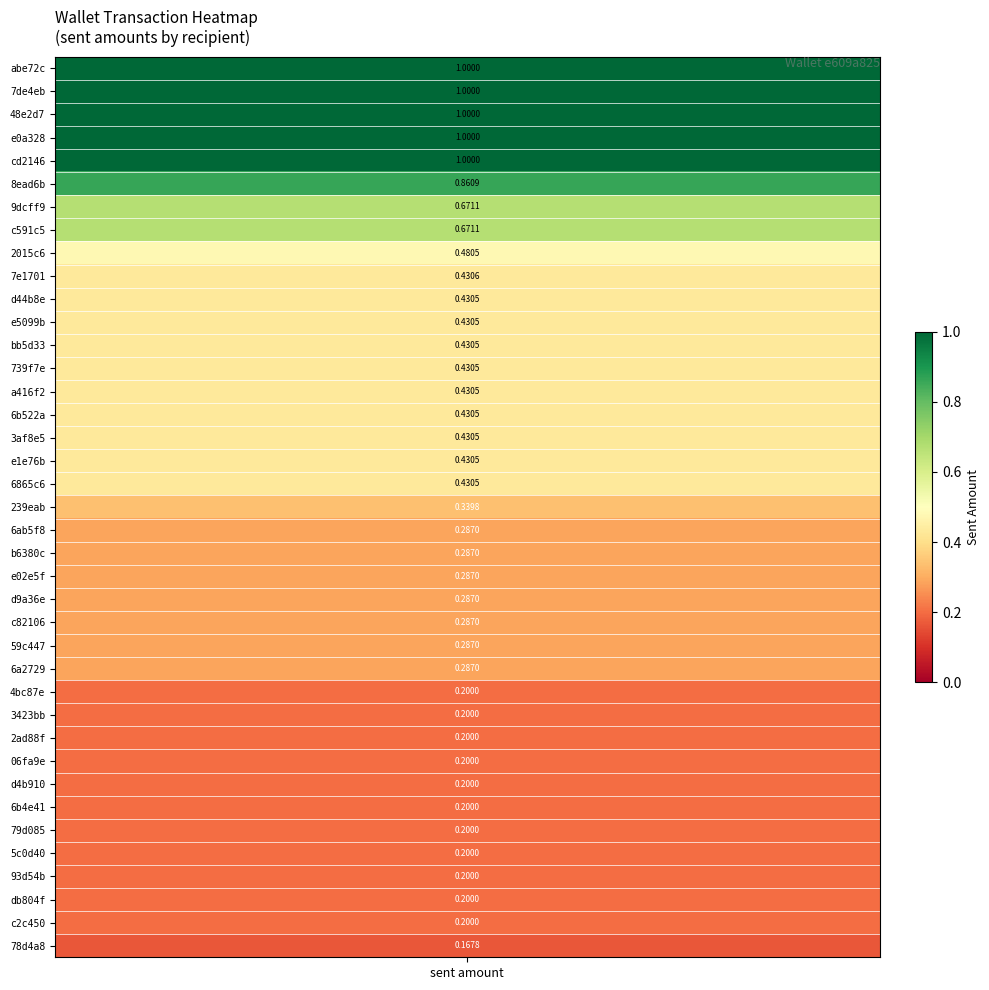

Count the values in the range 0 to 1.

39